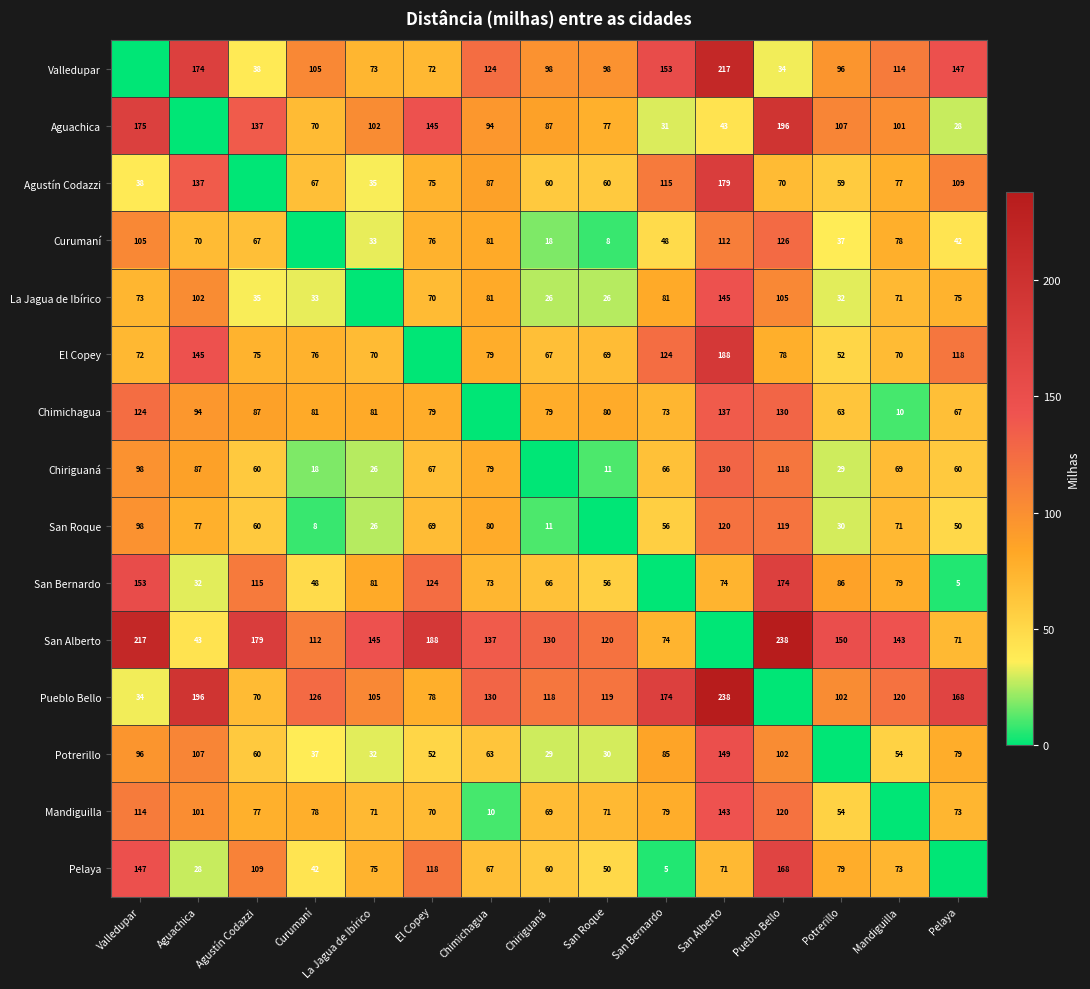

At which category is the sum across all series the highest?

San Alberto